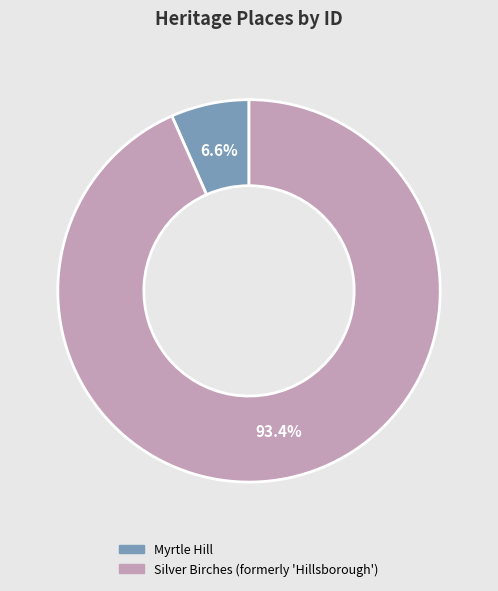

To the nearest percent, what percentage of the pie is Myrtle Hill?

7%